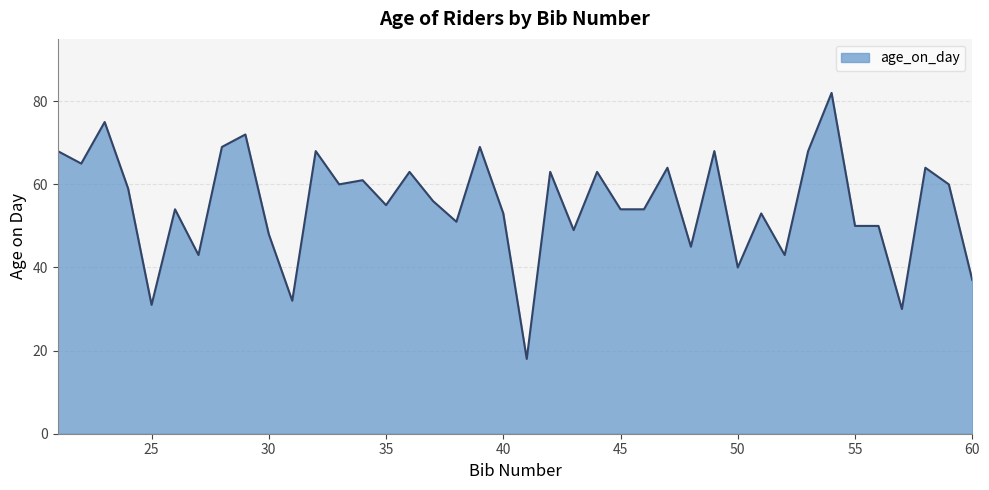

What is the difference between the maximum and minimum values?

64